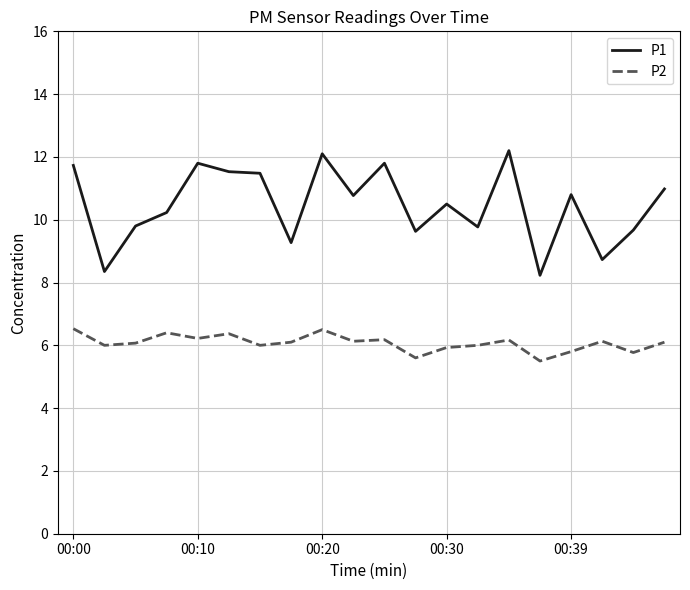

What is the minimum value shown in the chart?

5.5